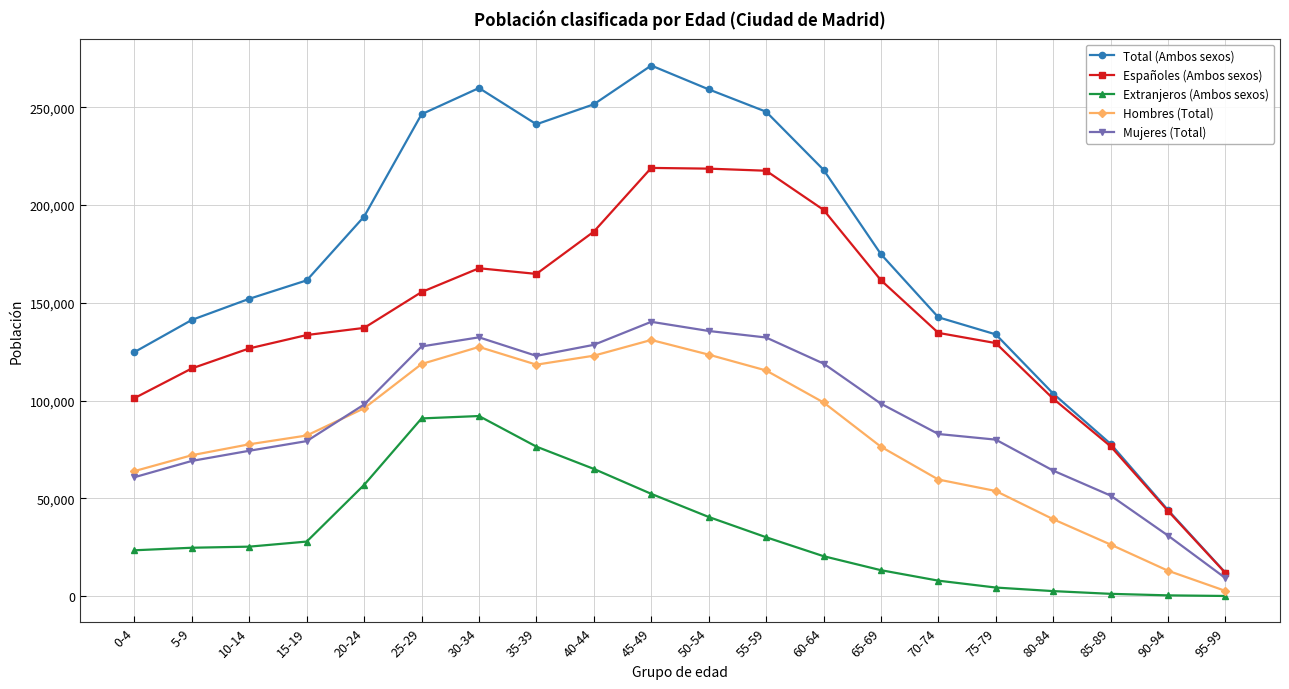

True or false: Total (Ambos sexos) and Extranjeros (Ambos sexos) cross at least once.

False